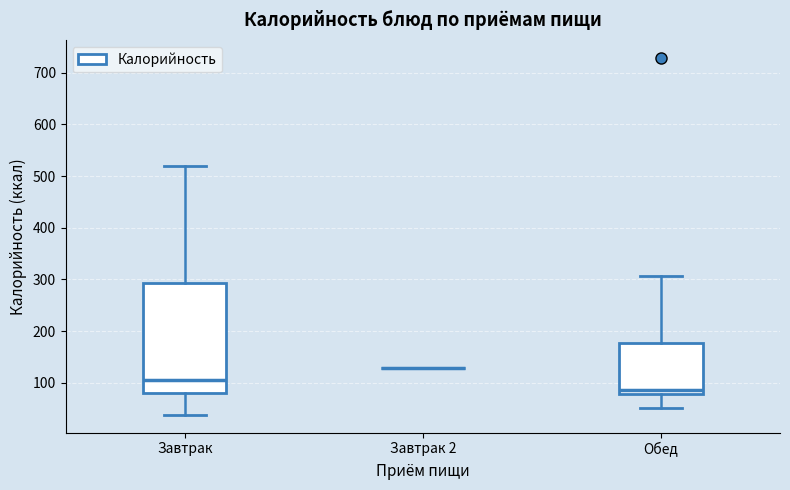

Where does the lower whisker of the box for Завтрак end on the y-axis? The values are not printed on the chart, so give them approximately, as read against the axis.

40